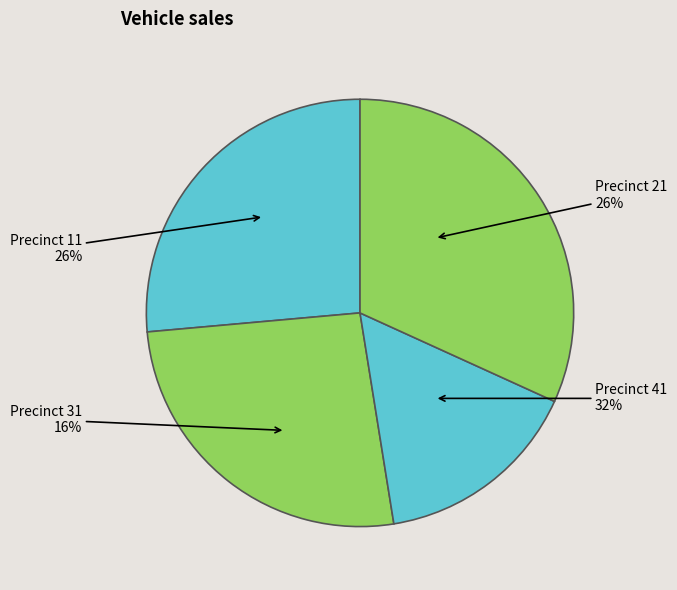

What is the smallest slice in the pie chart?

31